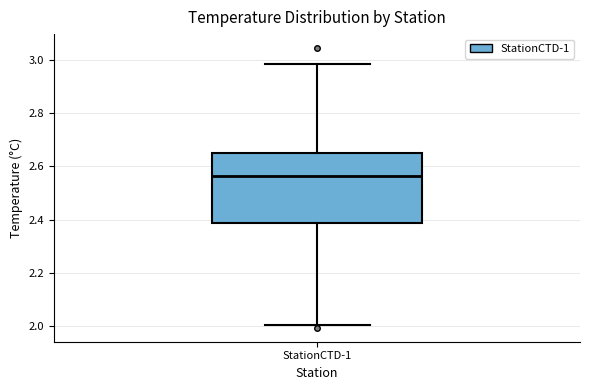

Read this box plot against the y-axis: the position of the median line, the range covered by the box, and the ends of both whiskers. The values are not printed on the chart, so give them approximately, as read against the axis.

median 2.56, box 2.38 to 2.64, whiskers 2.00 to 2.98